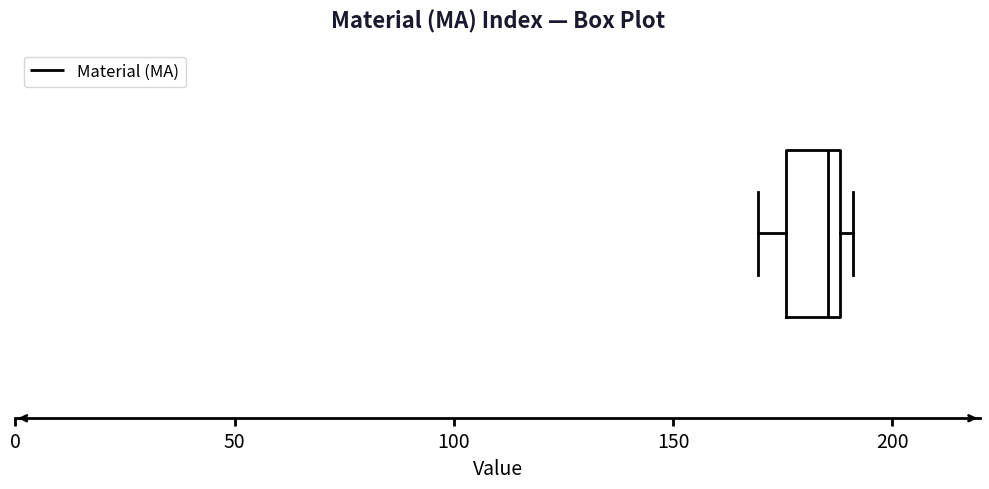

Where does the left whisker of the box end on the x-axis? The values are not printed on the chart, so give them approximately, as read against the axis.

170